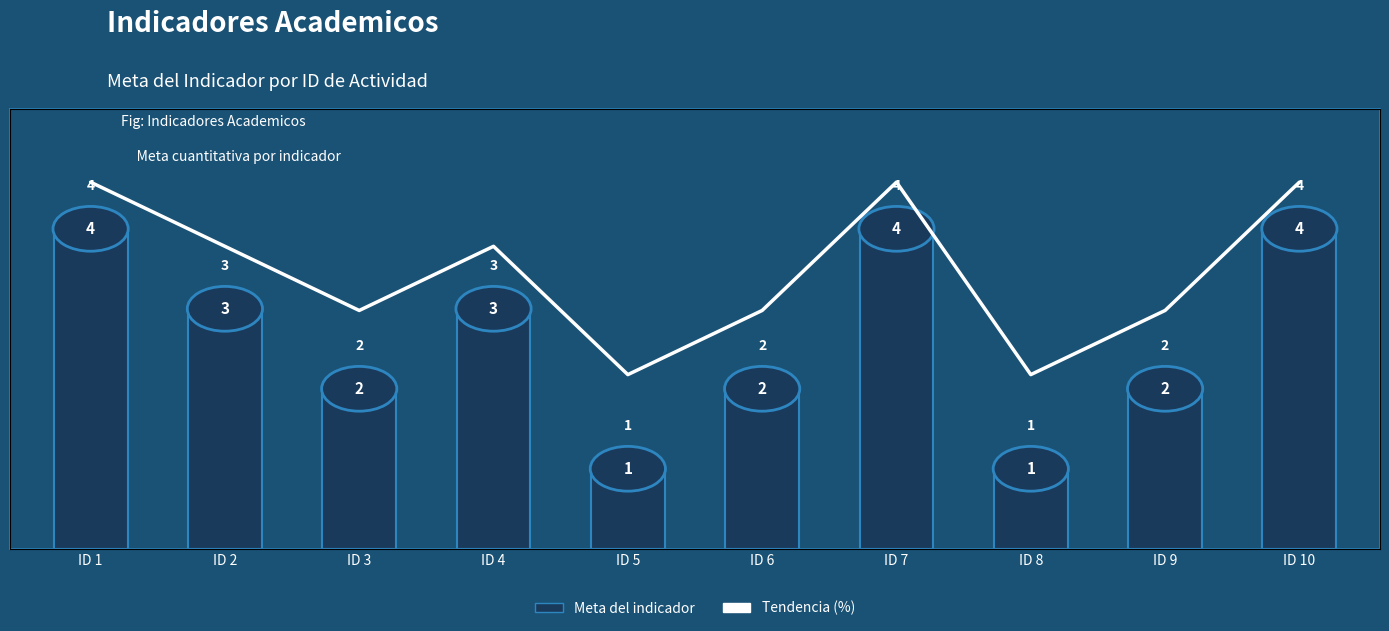

What is the difference between the maximum and minimum values in the Meta del indicador series?

3.0